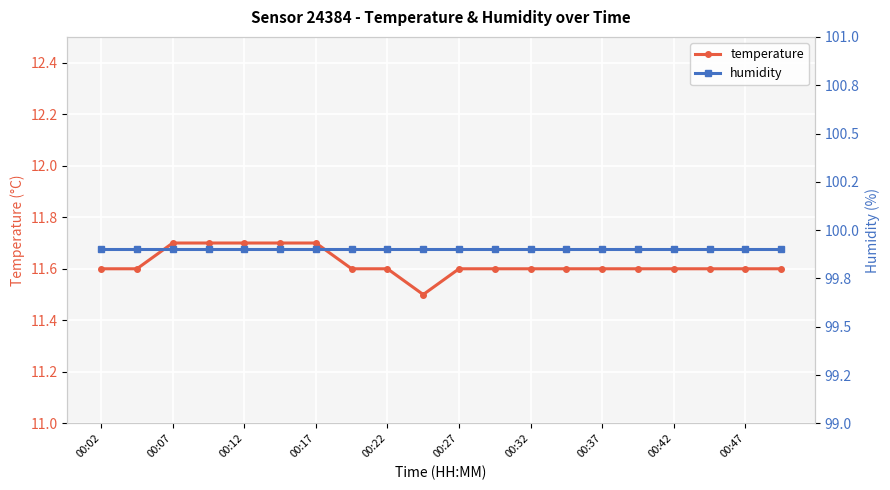

Which category has the highest value across all series?

00:02